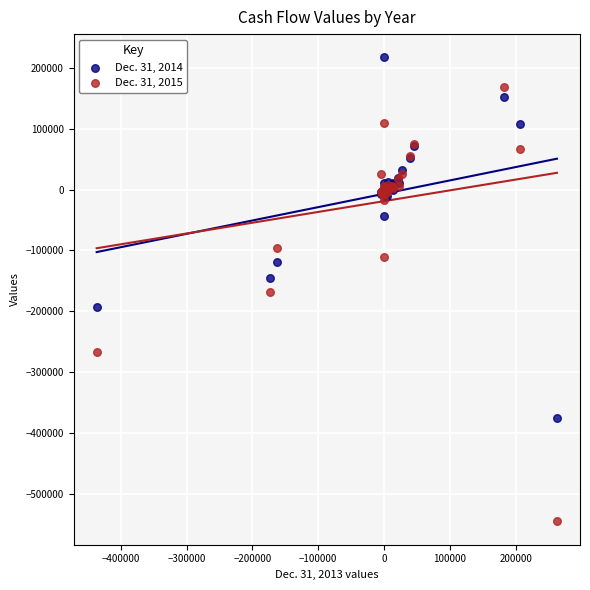

Which series contains the highest Y value?

Dec. 31, 2014